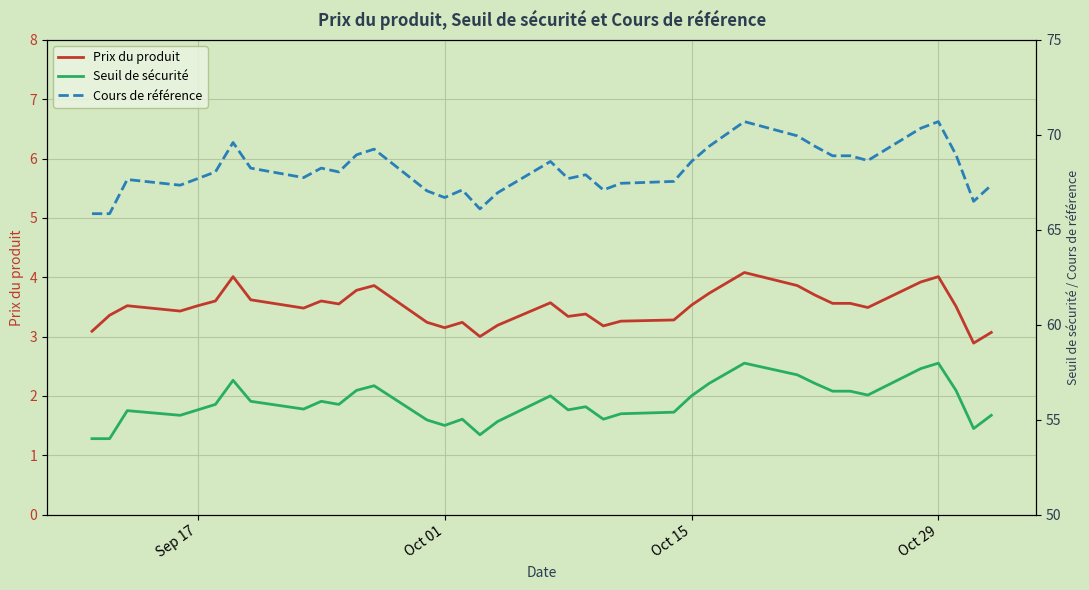

Count the number of categories in the chart.

37